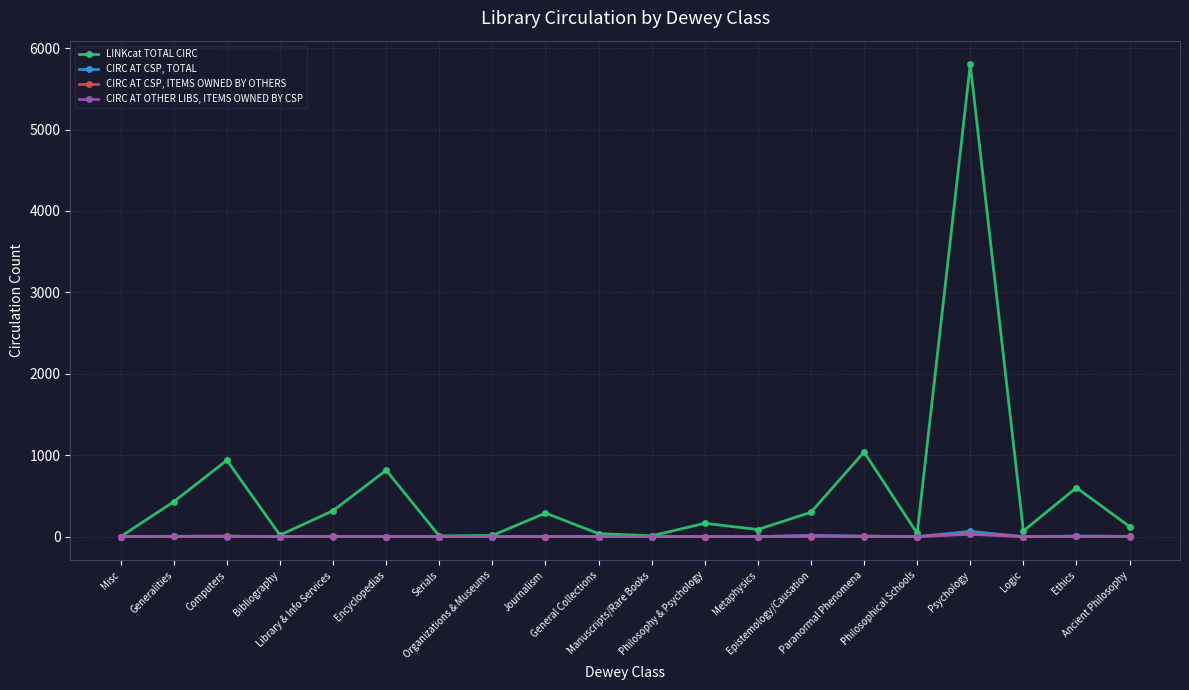

At which category is the sum across all series the highest?

Psychology